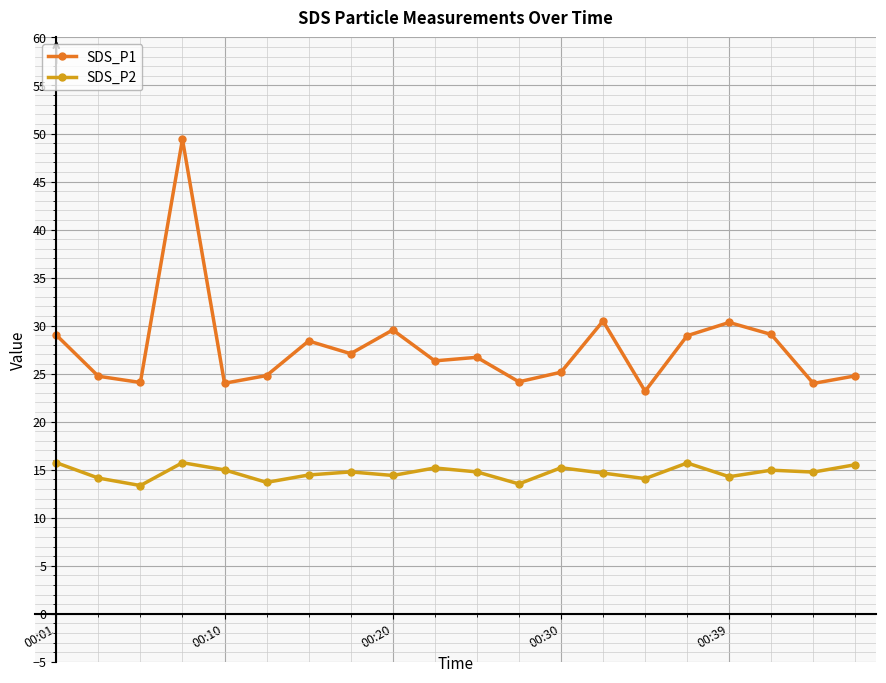

Which series has the largest total across all categories?

SDS_P1